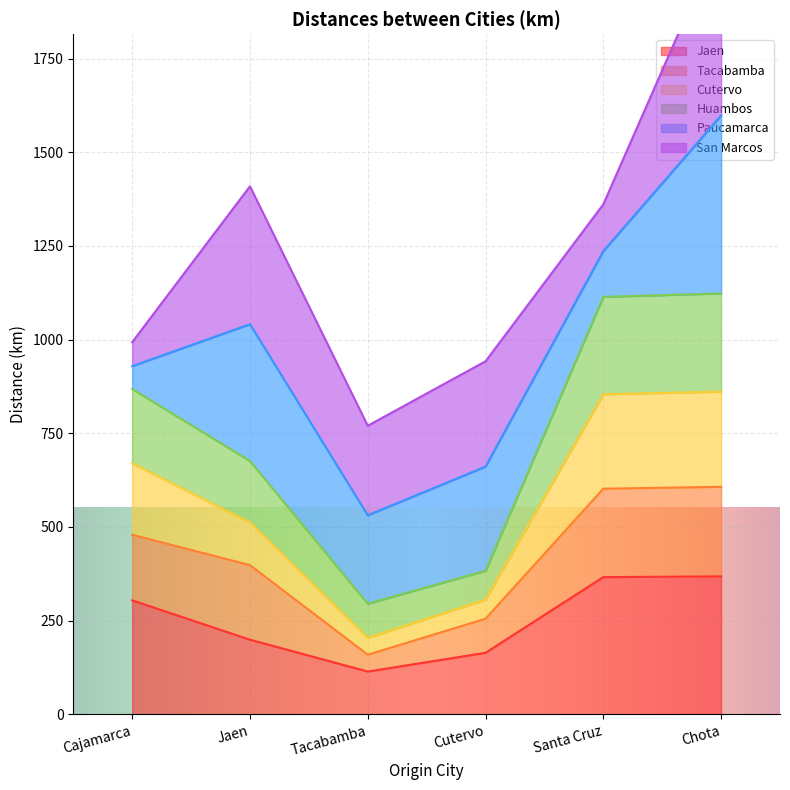

True or false: Huambos and Cutervo cross at least once.

False